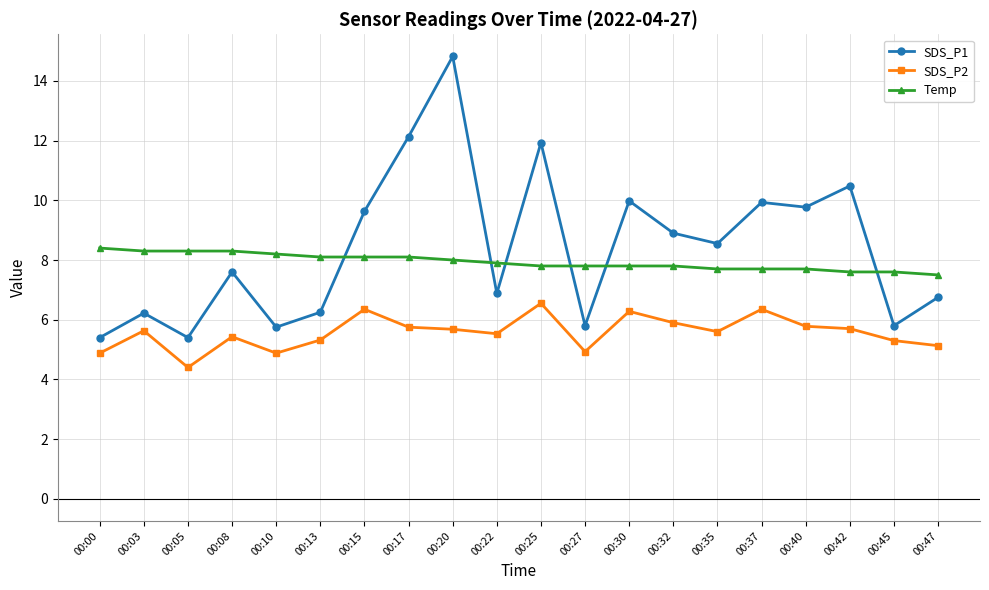

Which series has the largest total across all categories?

SDS_P1